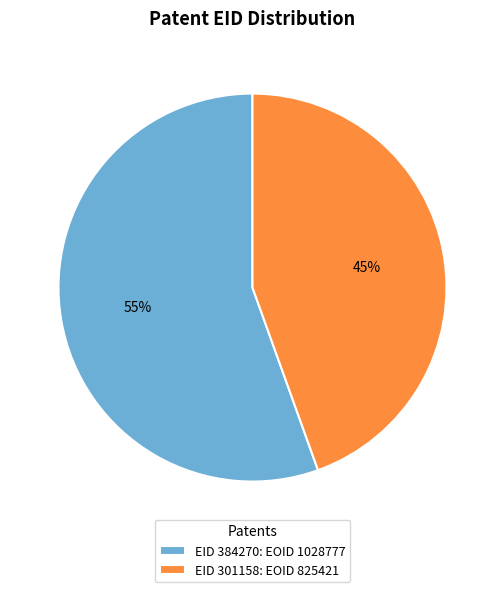

Count the number of slices in the pie.

2